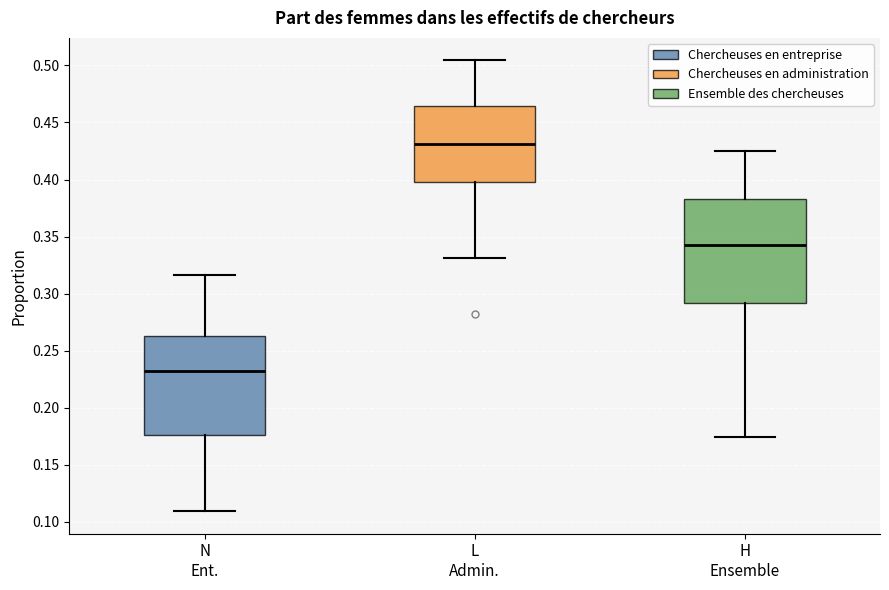

Reading left to right, transcribe this box plot: for each box, give where its median line is, the range the box spans, and where its two whiskers end, as read against the y-axis. The values are not printed on the chart, so give them approximately, as read against the axis.

N Ent.: median 0.235, box 0.175 to 0.265, whiskers 0.110 to 0.315
L Admin.: median 0.430, box 0.395 to 0.465, whiskers 0.330 to 0.505
H Ensemble: median 0.345, box 0.290 to 0.385, whiskers 0.175 to 0.425